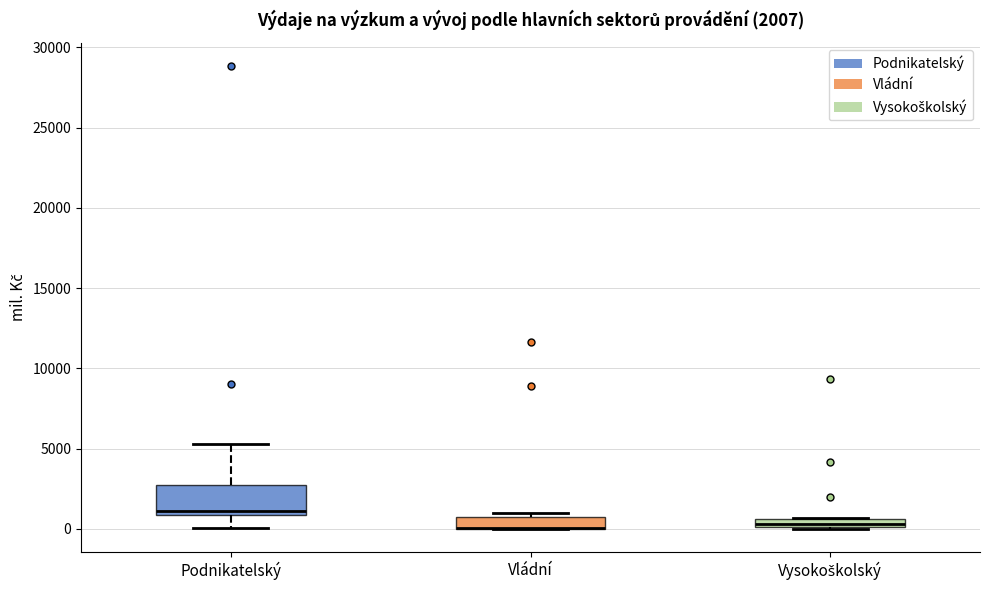

Comparing the boxes themselves (not the whiskers), which one is the tallest?

Podnikatelský